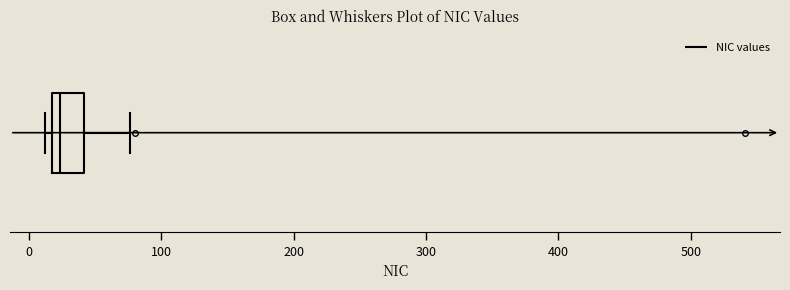

Read this box plot against the x-axis: the position of the median line, the range covered by the box, and the ends of both whiskers. The values are not printed on the chart, so give them approximately, as read against the axis.

median 20 (just right of the box's left edge), box 20 to 40, whiskers 10 to 80